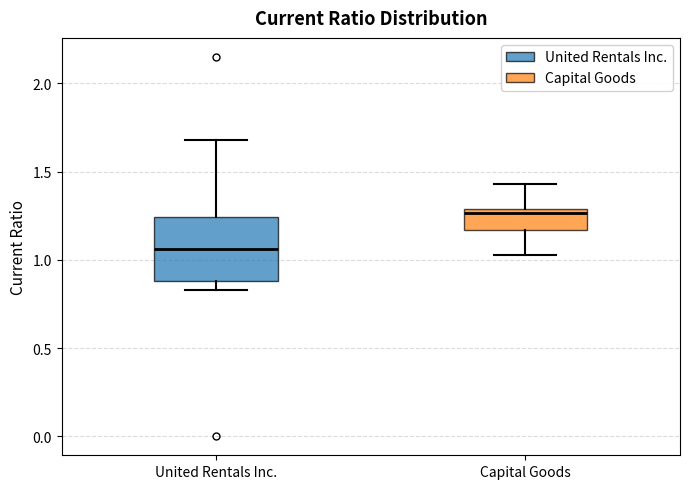

Which box is the tallest, from its lower edge to its upper edge?

United Rentals Inc.